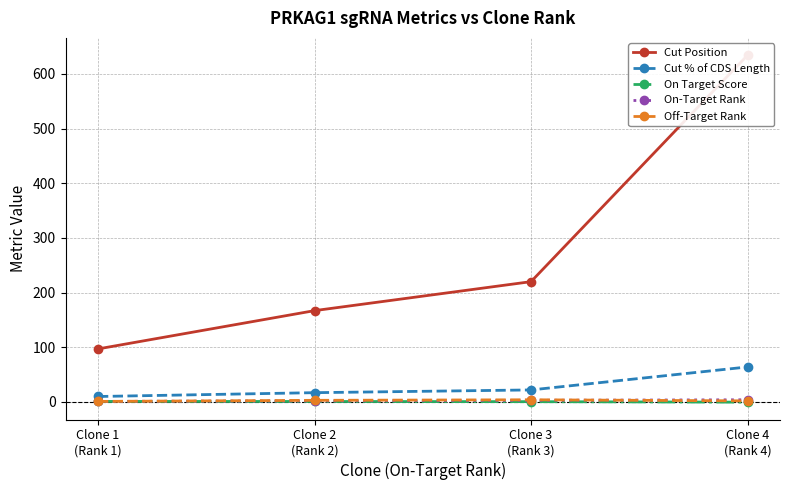

Which series has the largest total across all categories?

Cut Position